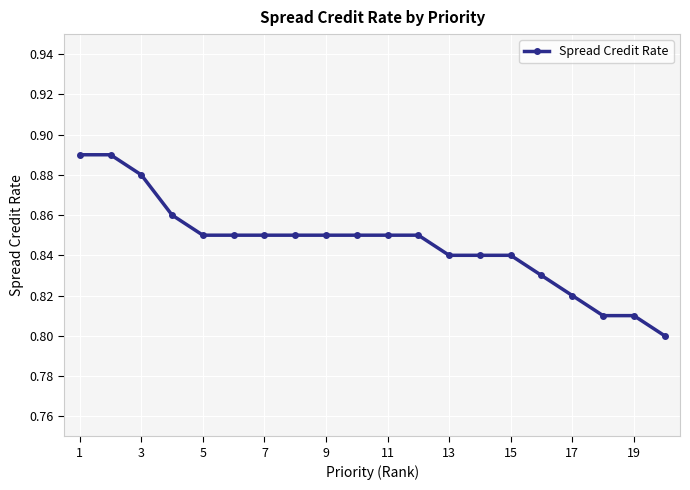

How many values are between 0 and 1?

20